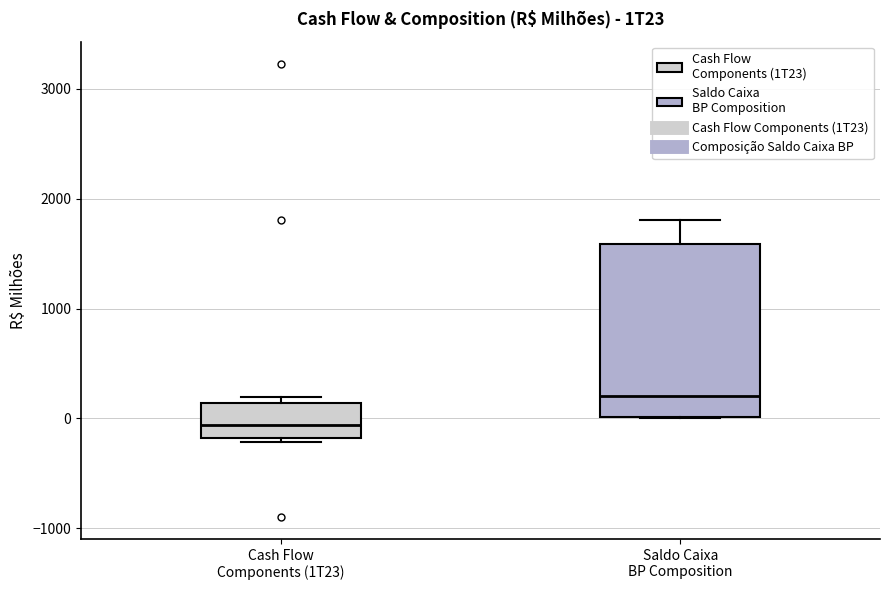

Which box's median line is the highest?

Saldo Caixa BP Composition